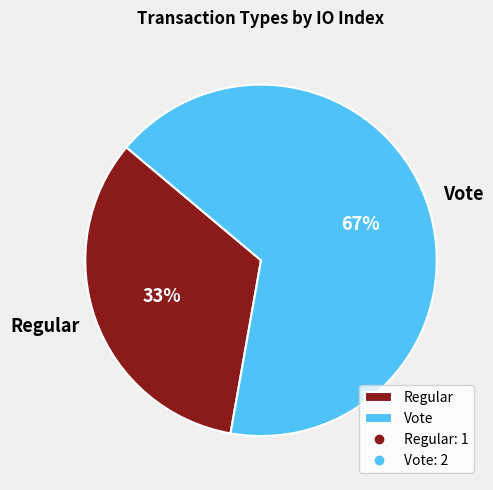

Is the sum of Vote and Regular greater than half?

Yes